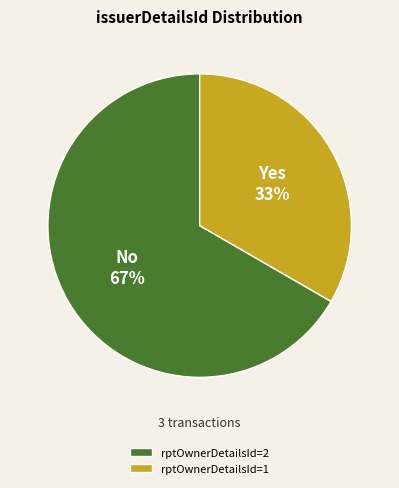

What is the largest slice in the pie chart?

rptOwnerDetailsId=2